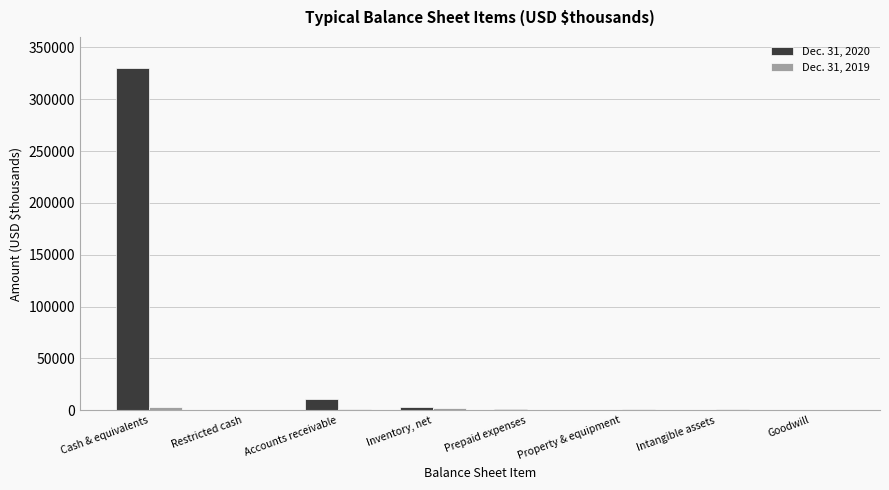

What is the greatest value displayed?

329641